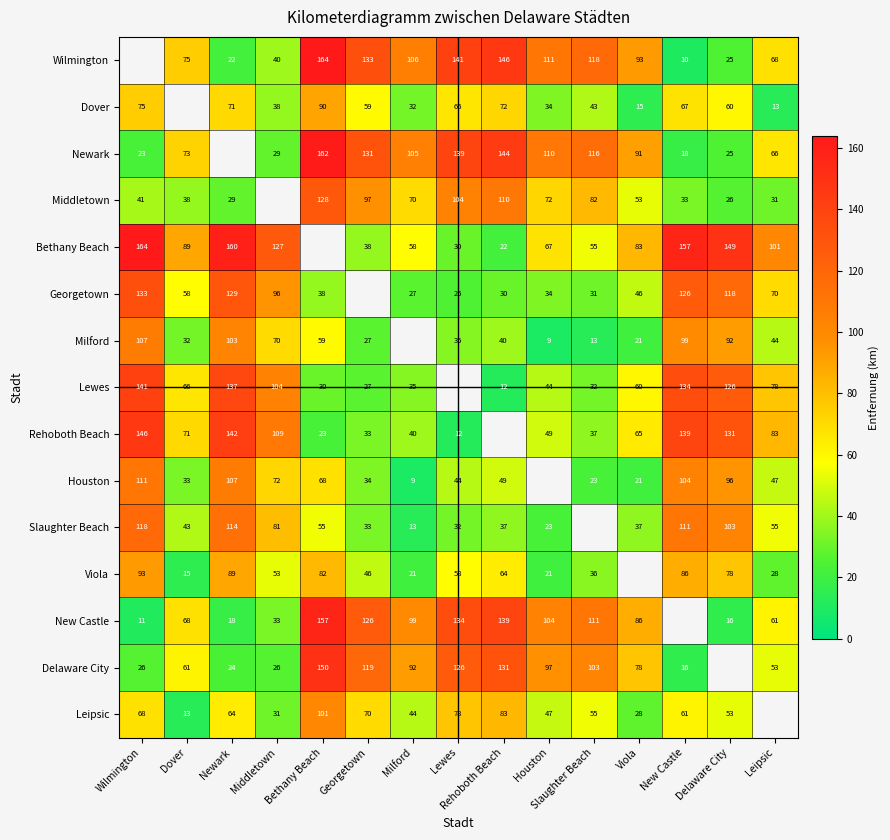

Which category has the lowest value across all series?

Houston